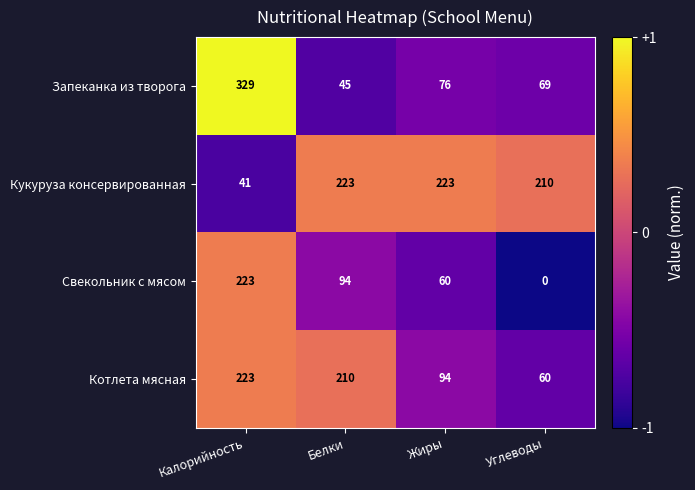

Count the number of data series in this chart.

4